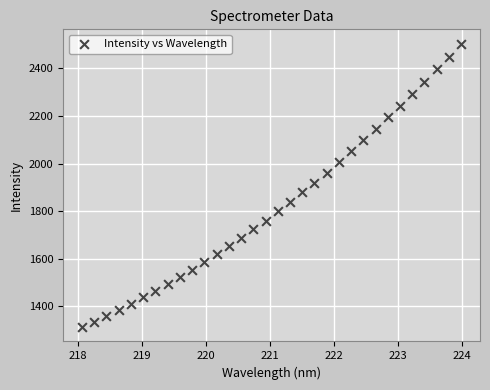

What is the range of Y values (max minus min)?

1190.9